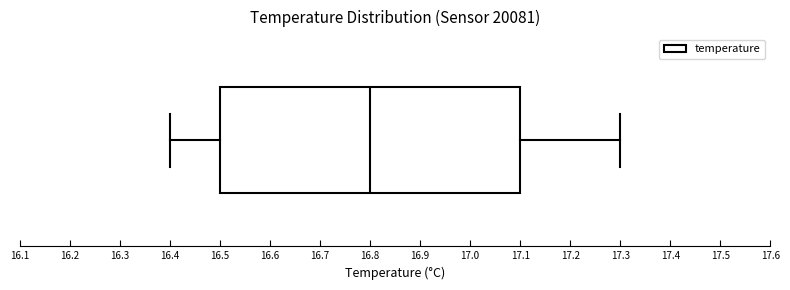

Transcribe this box plot: give where the median line is, the range the box spans, and where the two whiskers end, as read against the x-axis. The values are not printed on the chart, so give them approximately, as read against the axis.

median 16.8, box 16.5 to 17.1, whiskers 16.4 to 17.3